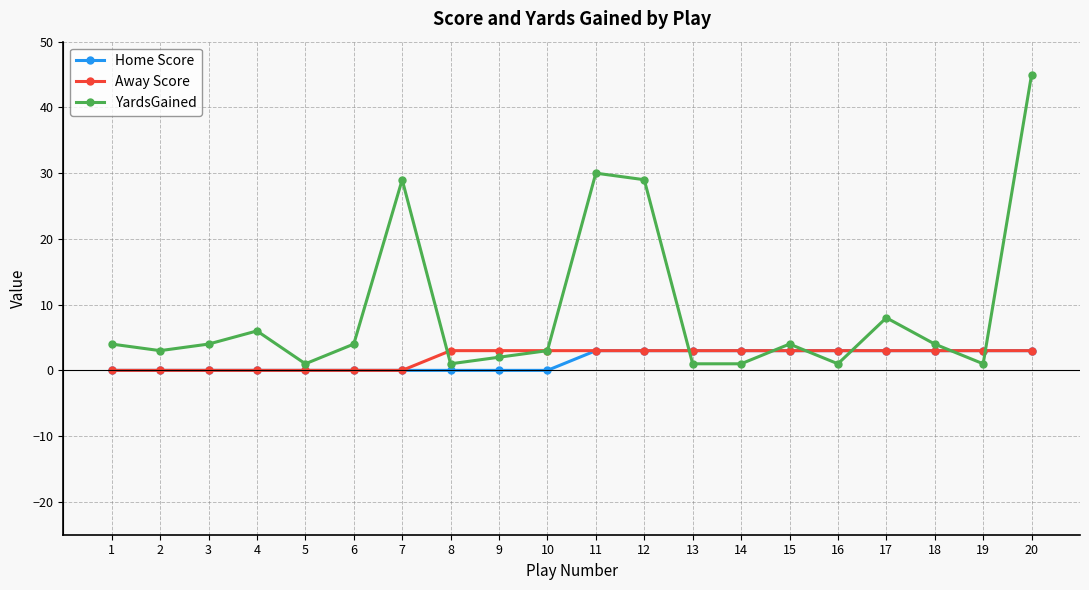

Does the chart have visible grid lines?

Yes